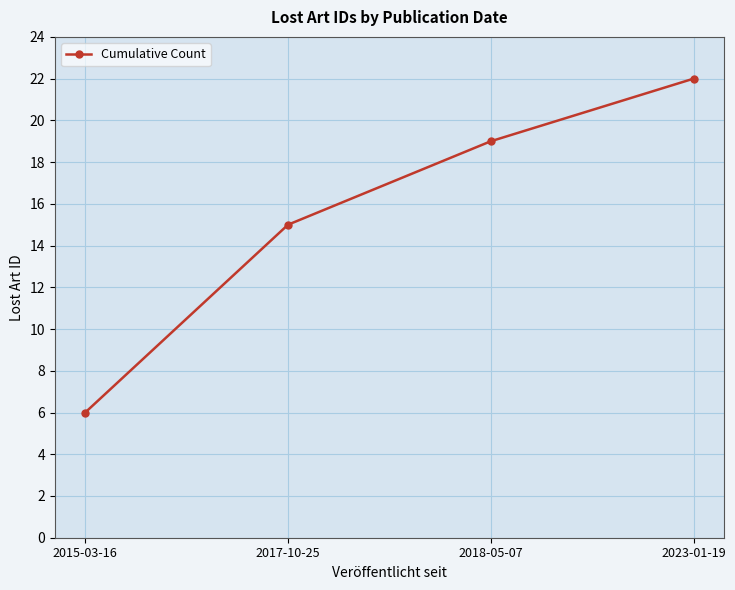

What is the difference between the maximum and minimum values?

16